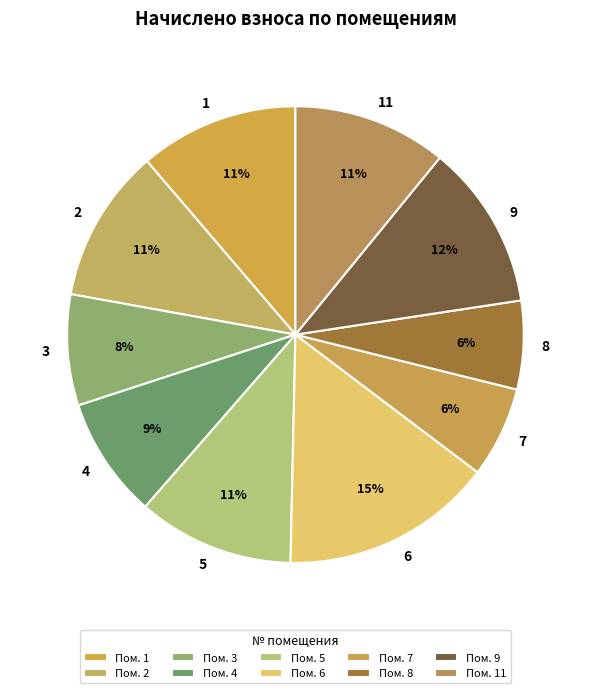

To the nearest percent, what is the average slice percentage?

10%